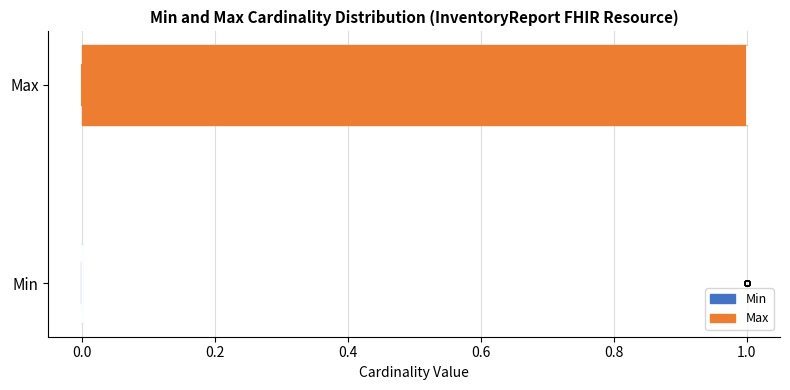

Which box is the widest, from its left edge to its right edge?

Max